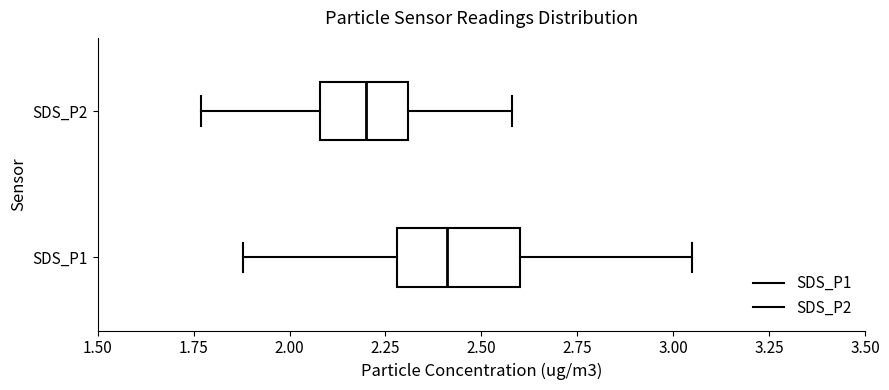

Where does the left whisker of the box for SDS_P2 end on the x-axis? The values are not printed on the chart, so give them approximately, as read against the axis.

1.75